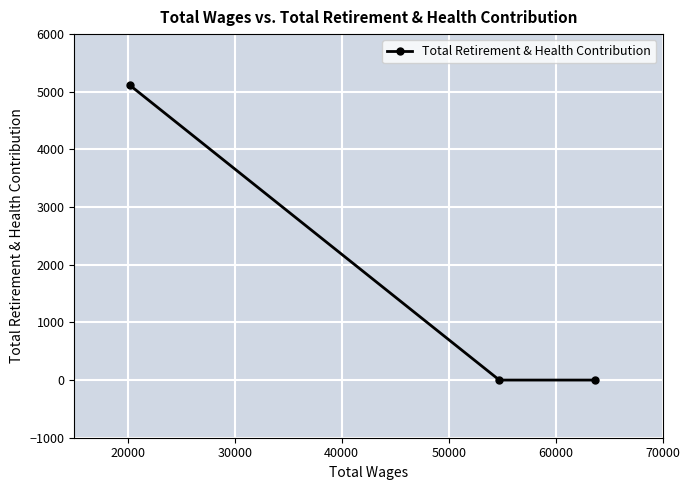

What is the average value?

1704